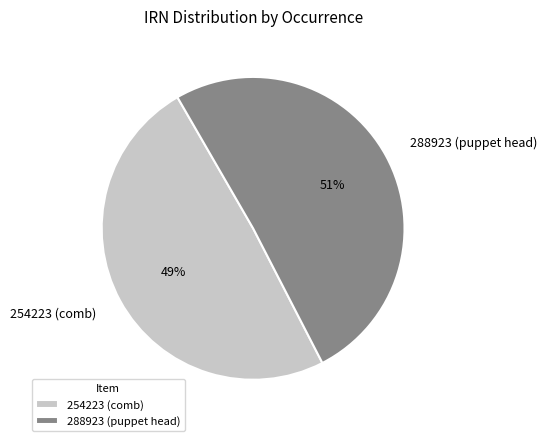

How many slices are in this pie chart?

2